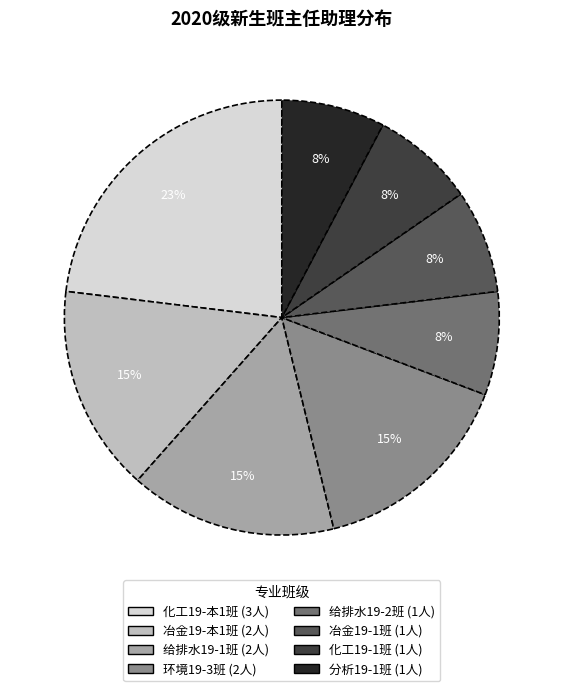

Do 冶金19-本1班 and 冶金19-1班 together represent more than half of the pie?

No